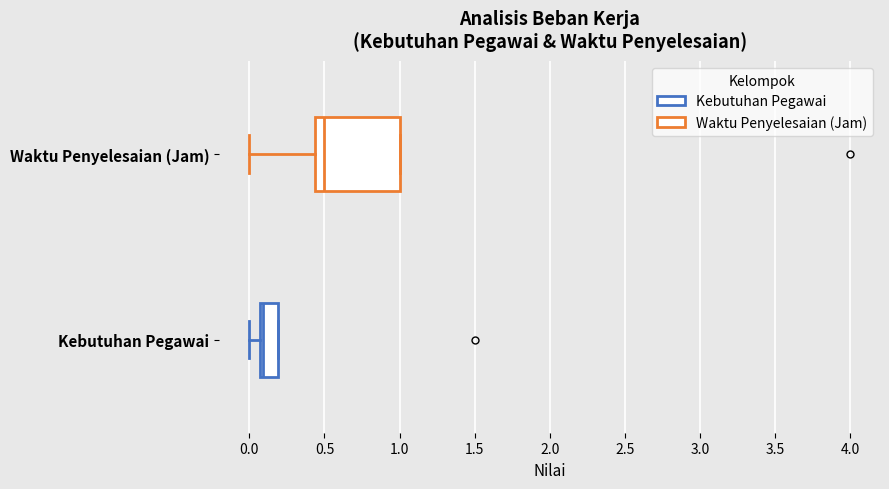

Reading bottom to top, transcribe this box plot: for each box, give where its median line is, the range the box spans, and where its two whiskers end, as read against the x-axis. The values are not printed on the chart, so give them approximately, as read against the axis.

Kebutuhan Pegawai: median 0.10, box 0.05 to 0.20, whiskers 0.00 to 0.20
Waktu Penyelesaian (Jam): median 0.50, box 0.45 to 1.00, whiskers 0.00 to 1.00